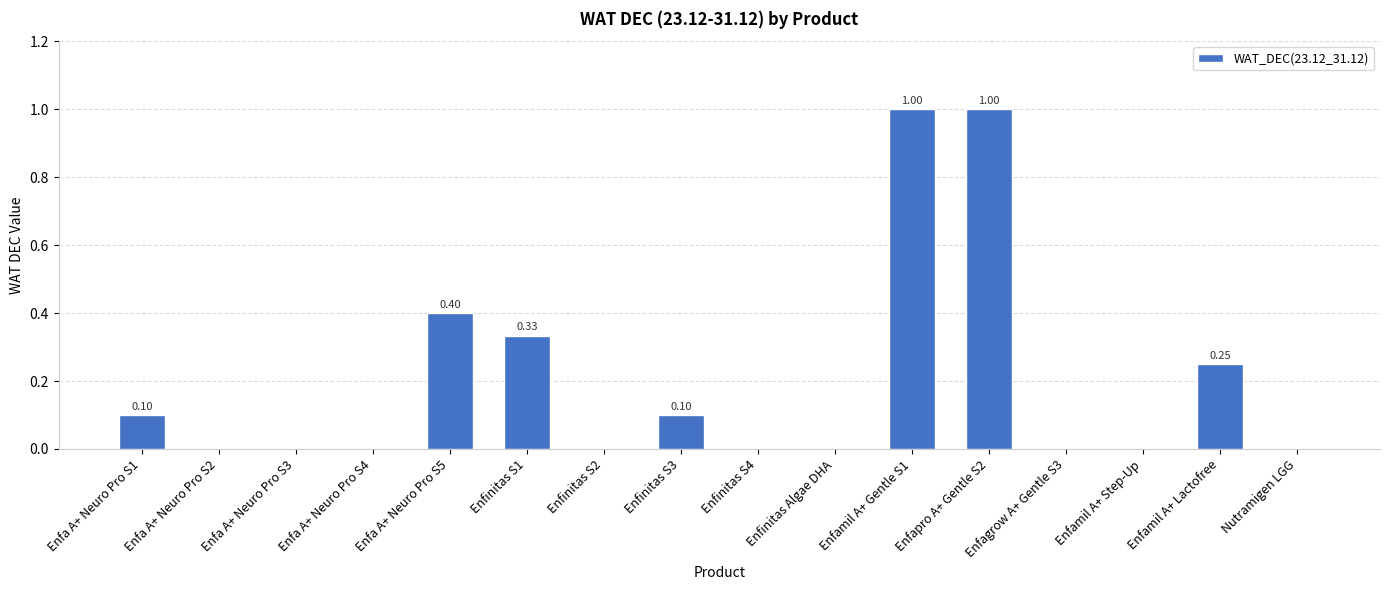

What is the sum of all values?

3.2